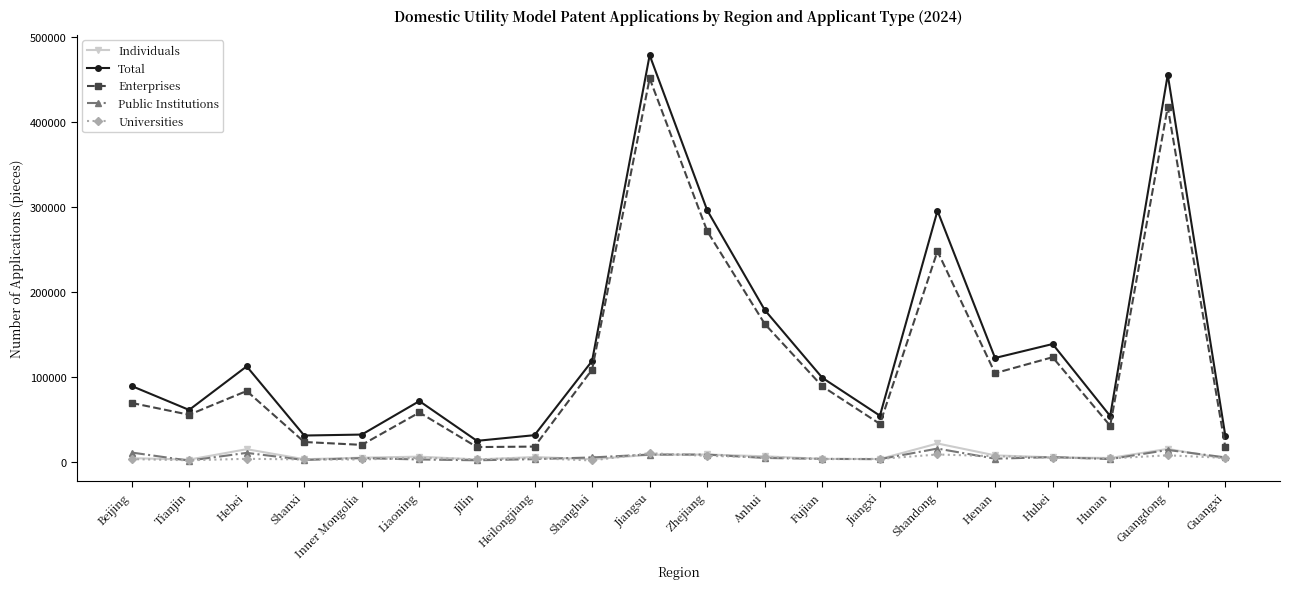

Which series has the widest spread of values?

Total